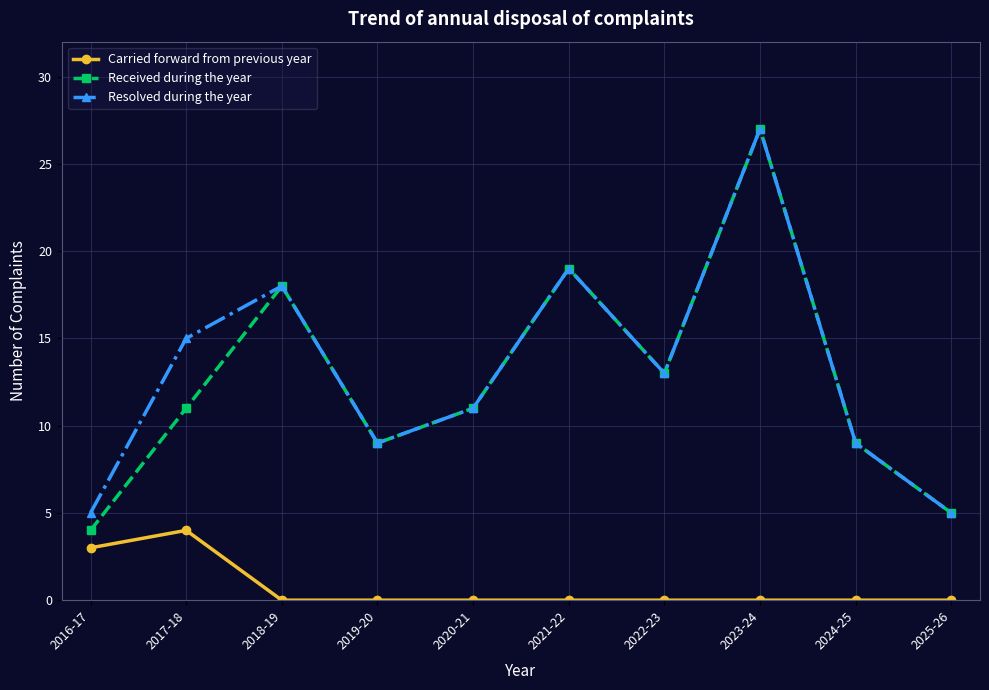

How many data points in Resolved during the year are less than 13?

5